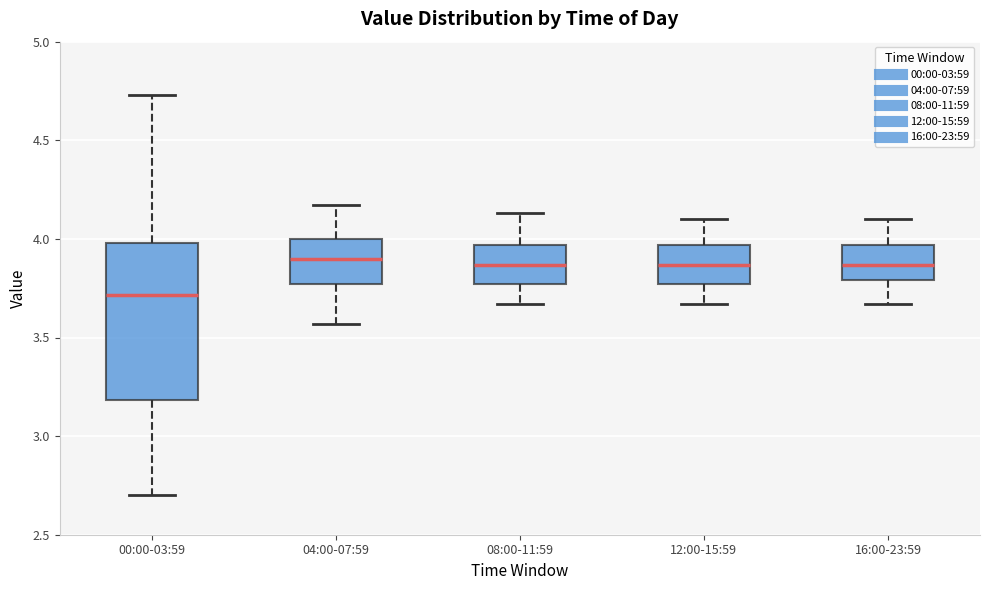

Reading left to right, read every box against the y-axis: the position of its median line, the range the box covers, and the ends of its whiskers. The values are not printed on the chart, so give them approximately, as read against the axis.

00:00-03:59: median 3.70, box 3.20 to 4.00, whiskers 2.70 to 4.75
04:00-07:59: median 3.90, box 3.75 to 4.00, whiskers 3.55 to 4.15
08:00-11:59: median 3.85, box 3.75 to 3.95, whiskers 3.65 to 4.15
12:00-15:59: median 3.85, box 3.75 to 3.95, whiskers 3.65 to 4.10
16:00-23:59: median 3.85, box 3.80 to 3.95, whiskers 3.65 to 4.10